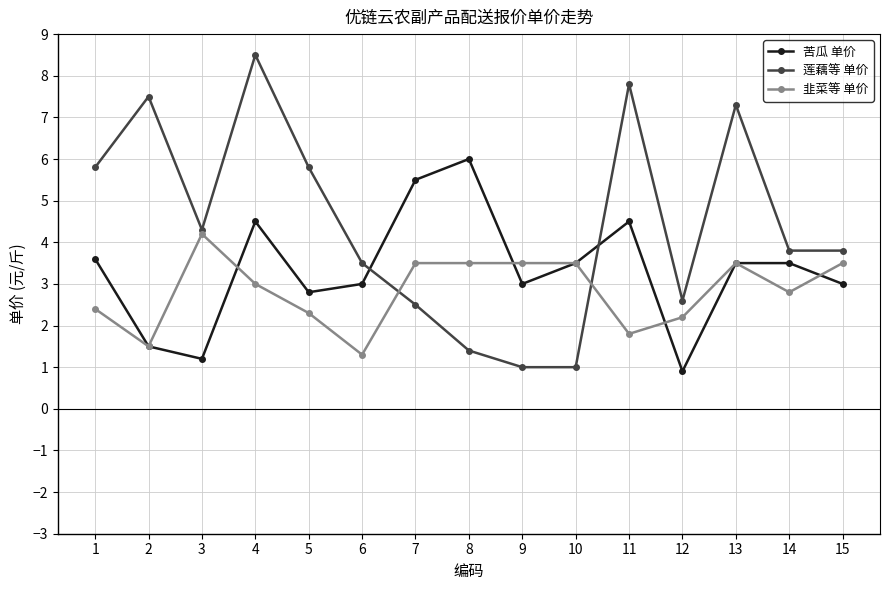

At how many categories does at least one series exceed 7?

4